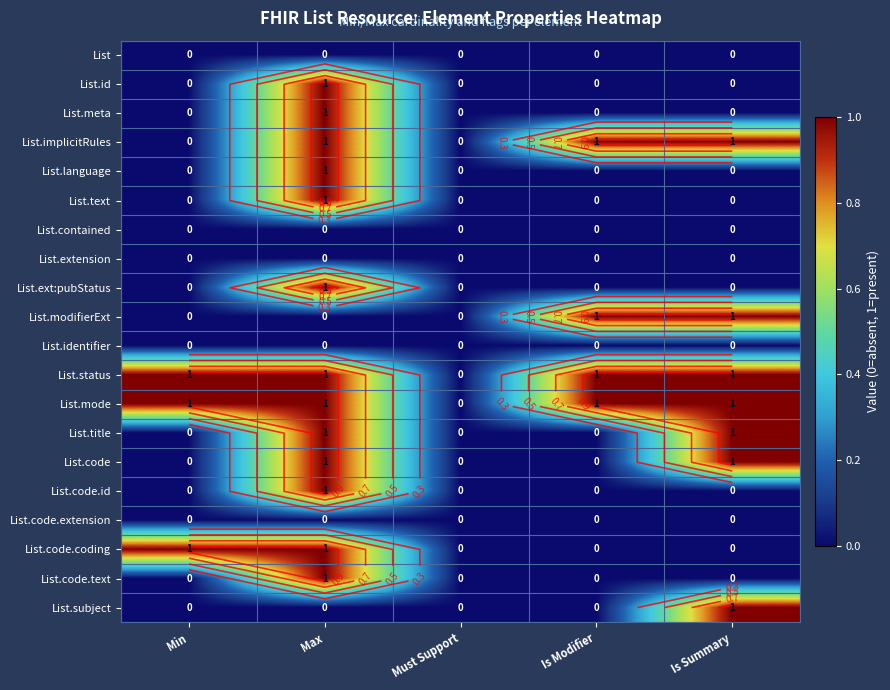

Which series has the largest range (max minus min)?

List.id